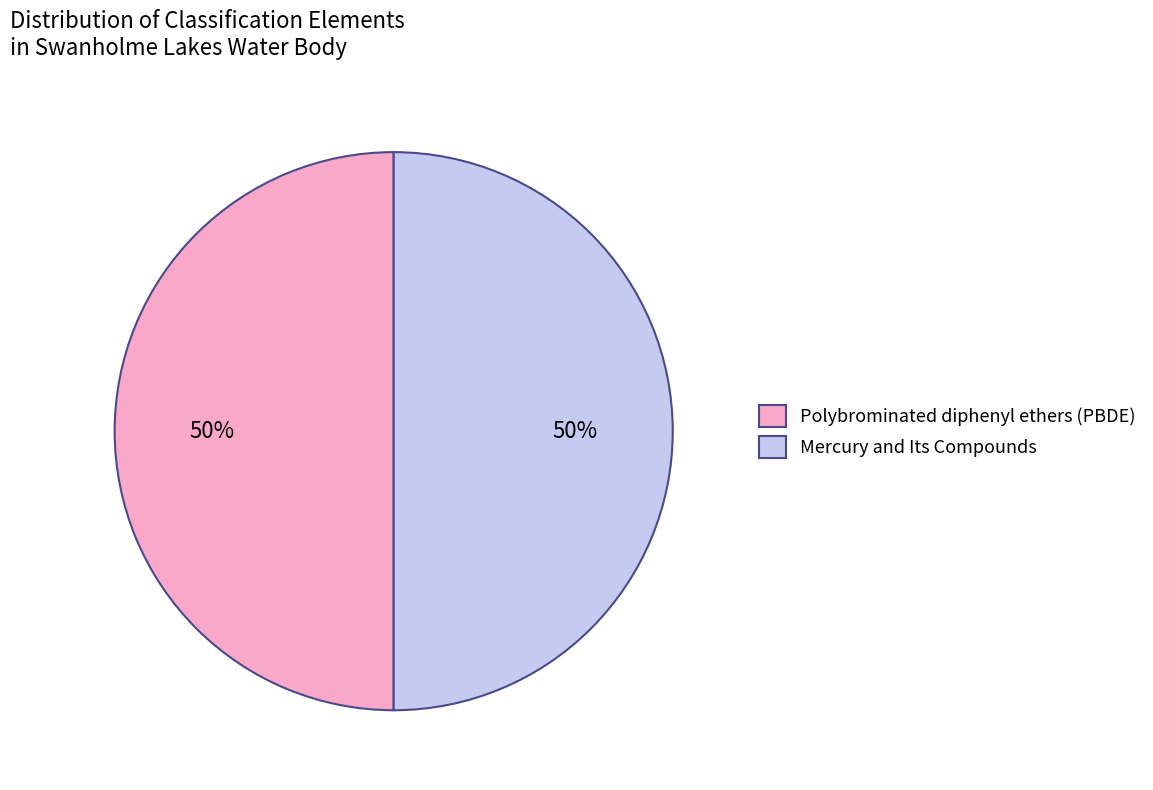

The Mercury and Its Compounds slice represents 50% of the pie. True or false?

True